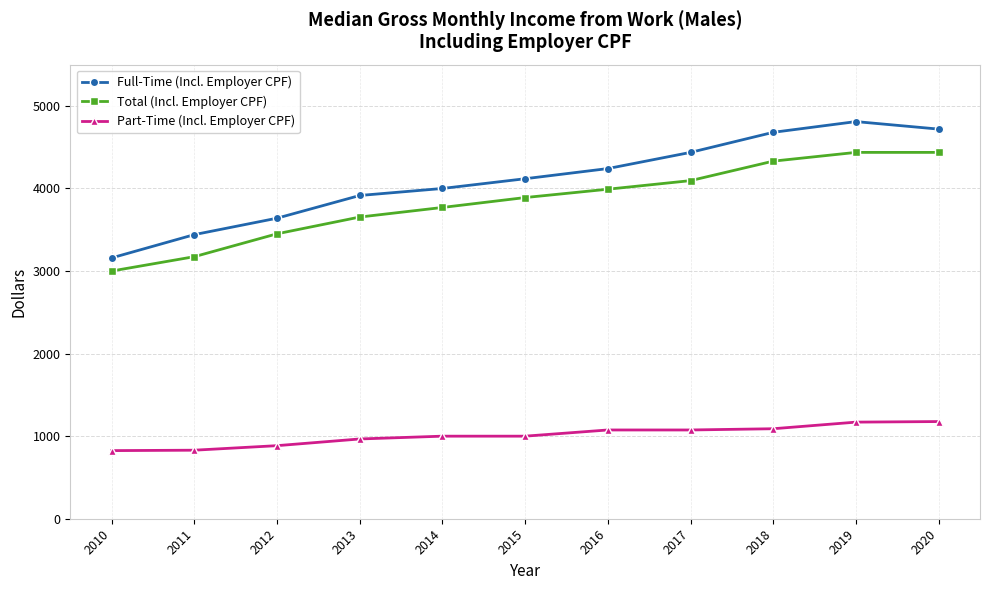

What is the sum of all Total (Incl. Employer CPF) values?

42230